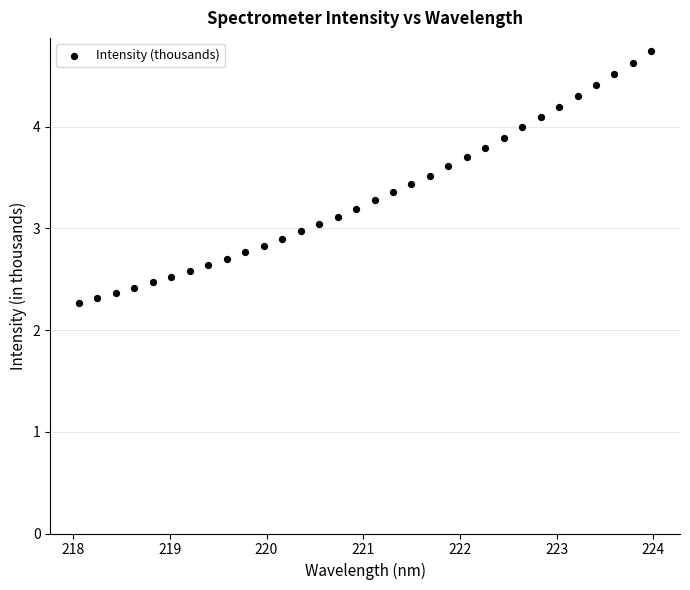

What is the range of X values (max minus min)?

5.9